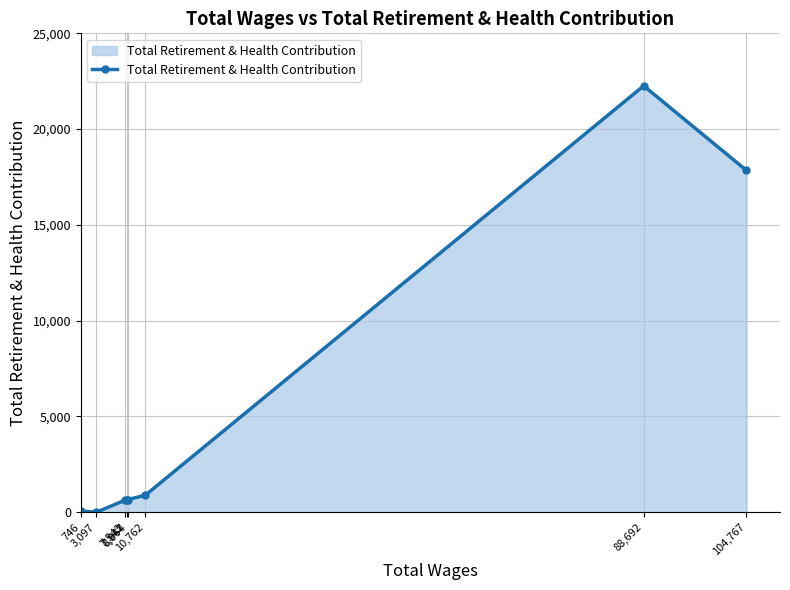

What is the ratio of the value at 8,064 to the value at 7,543?

1.1